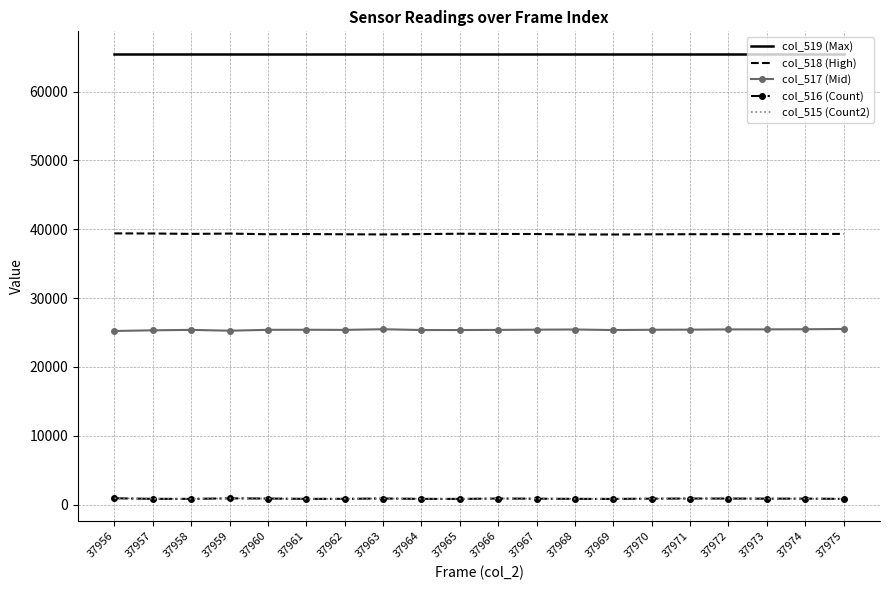

What value does the col_517 (Mid) series have at 37975, to the nearest 5?

25515